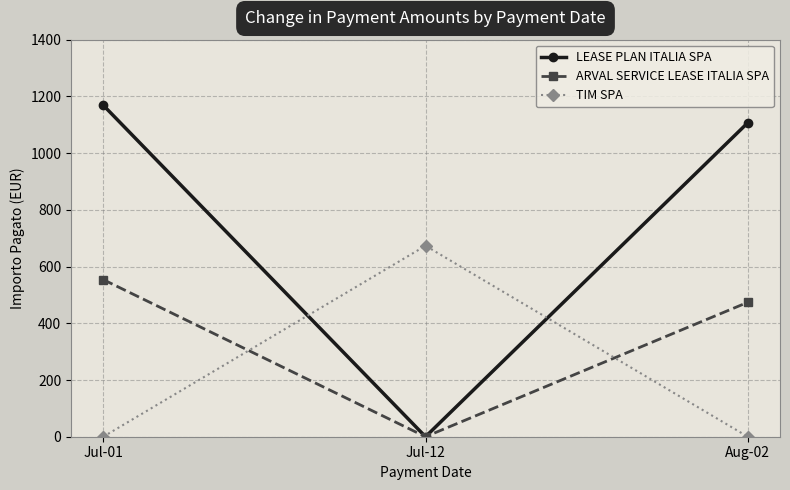

What is the difference between the maximum and minimum values in the TIM SPA series?

673.3